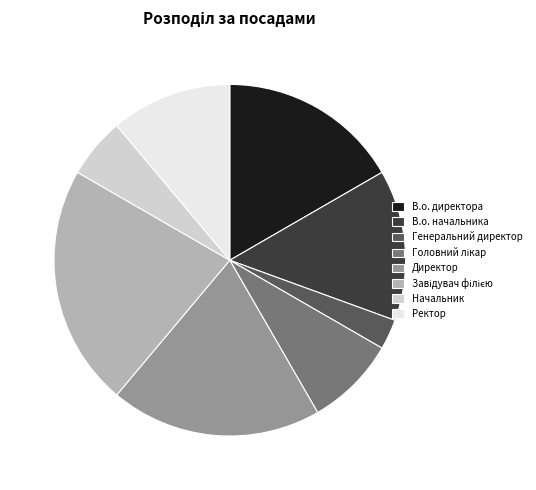

True or false: В.о. директора accounts for 28% of the total.

False